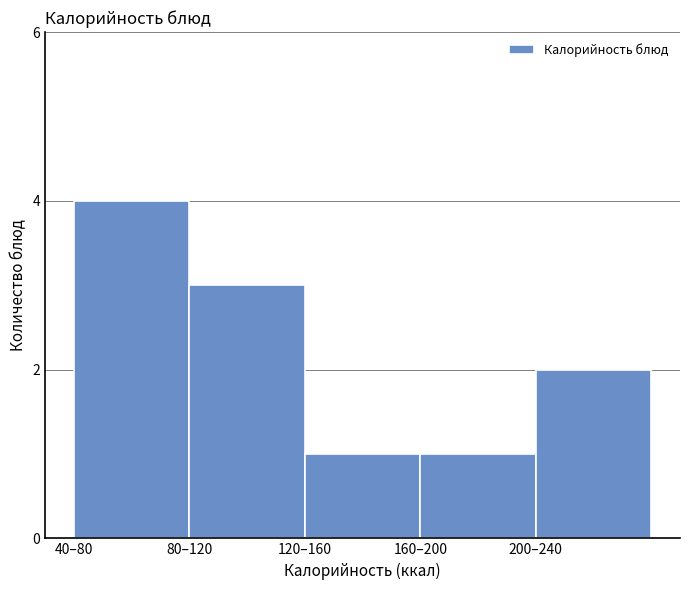

Reading right to left, transcribe all the data shown in this chart.

200–240=2	160–200=1	120–160=1	80–120=3	40–80=4